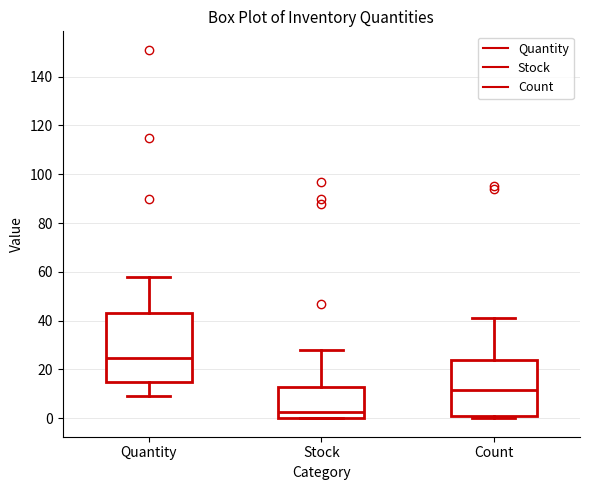

Comparing the boxes themselves (not the whiskers), which one is the tallest?

Quantity